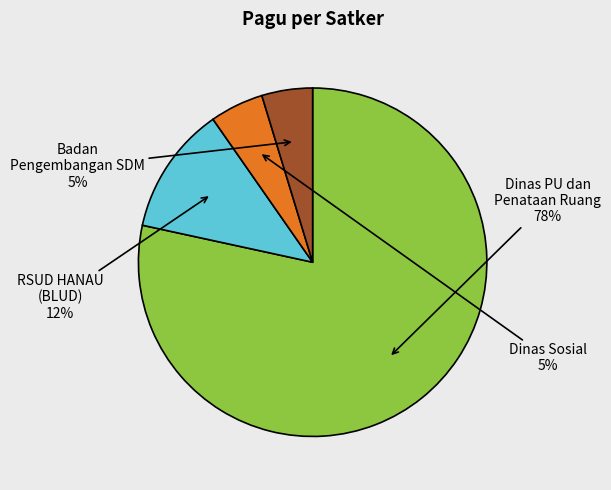

Is there any slice that represents more than half of the pie?

Yes